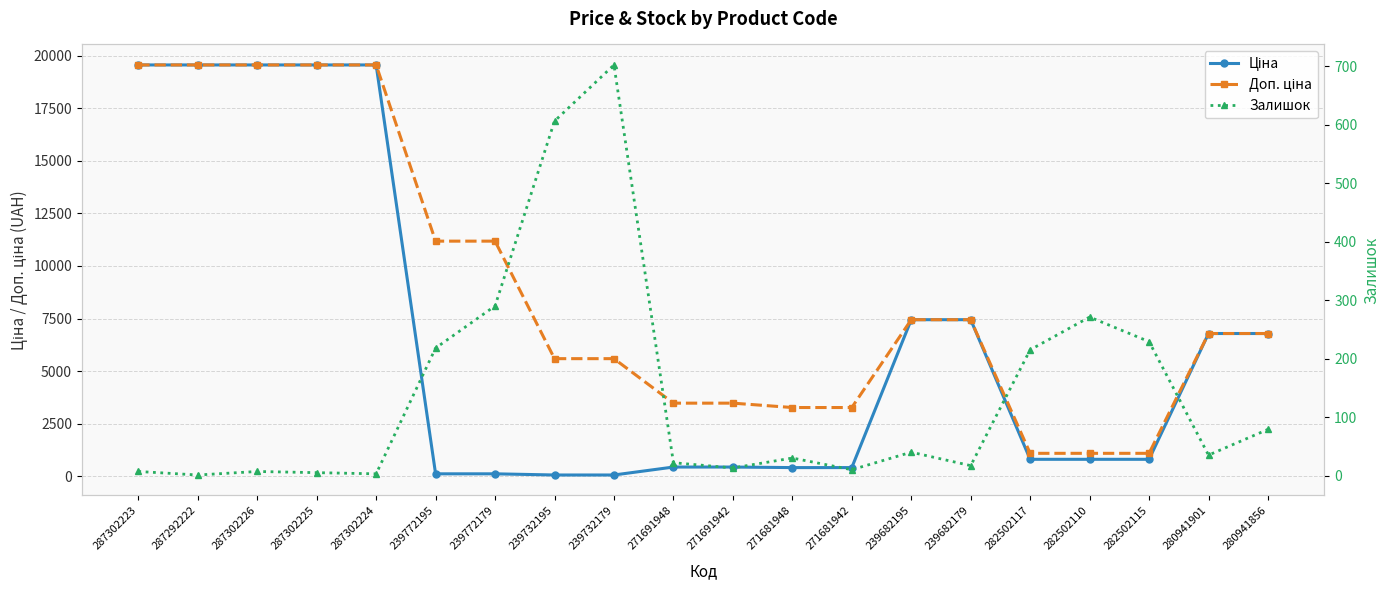

How many data points in Залишок are above 35?

9